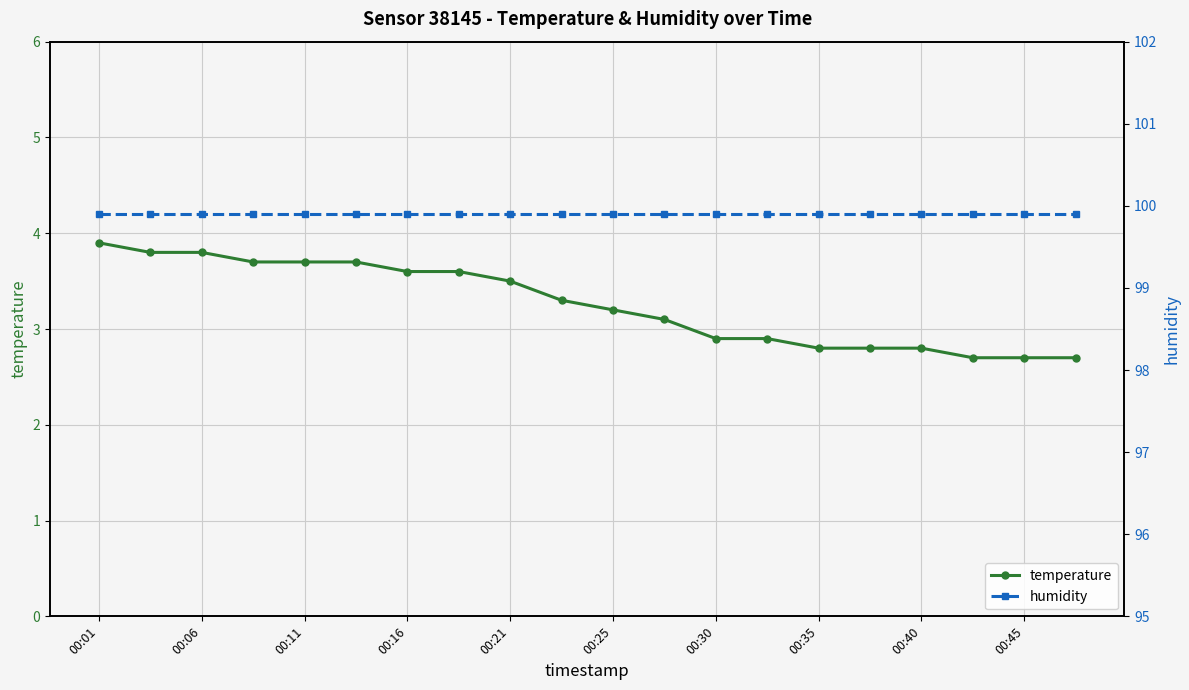

What is the difference between the second highest and second lowest values in the temperature series?

1.1